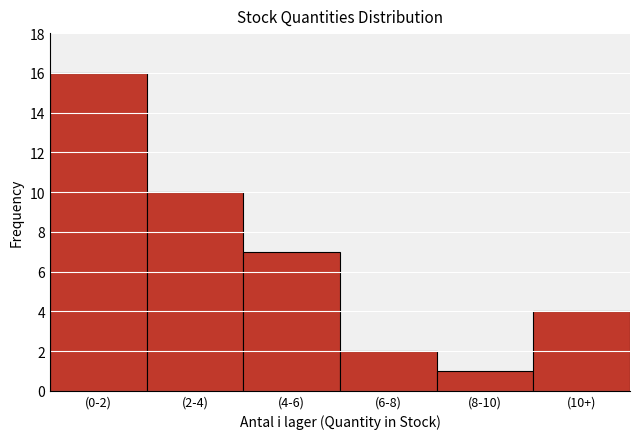

Reading left to right, extract all data points from this chart.

(0-2)=16	(2-4)=10	(4-6)=7	(6-8)=2	(8-10)=1	(10+)=4